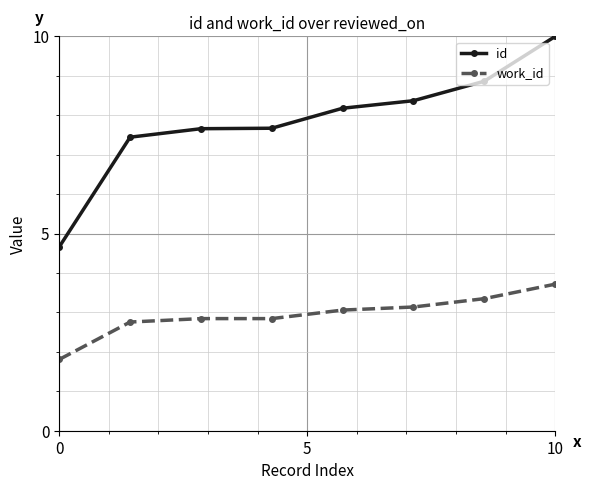

List the series in order of their overall mean, lowest first.

work_id, id